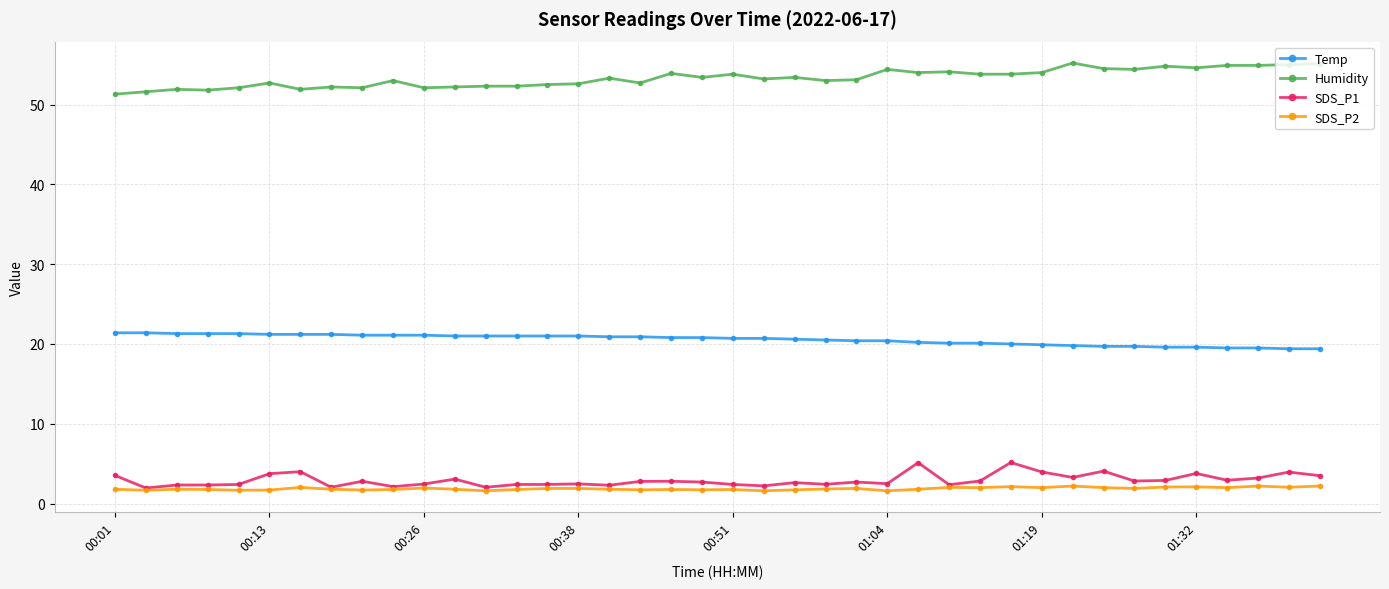

True or false: SDS_P1 has more than 2 interior local peaks.

True